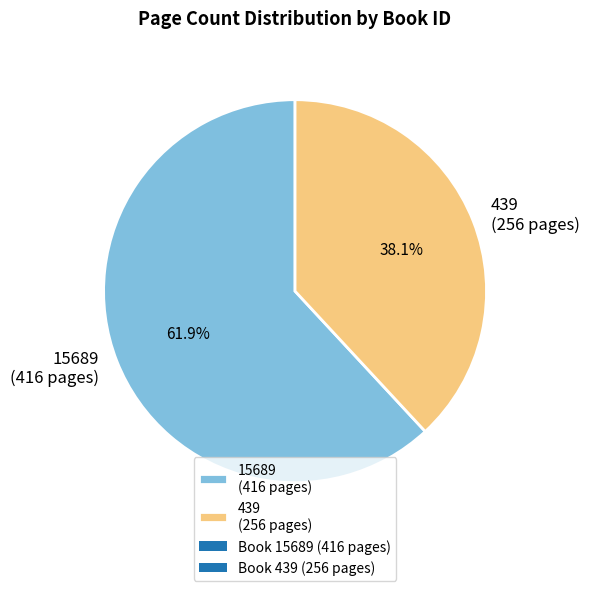

Which slice is the largest?

15689